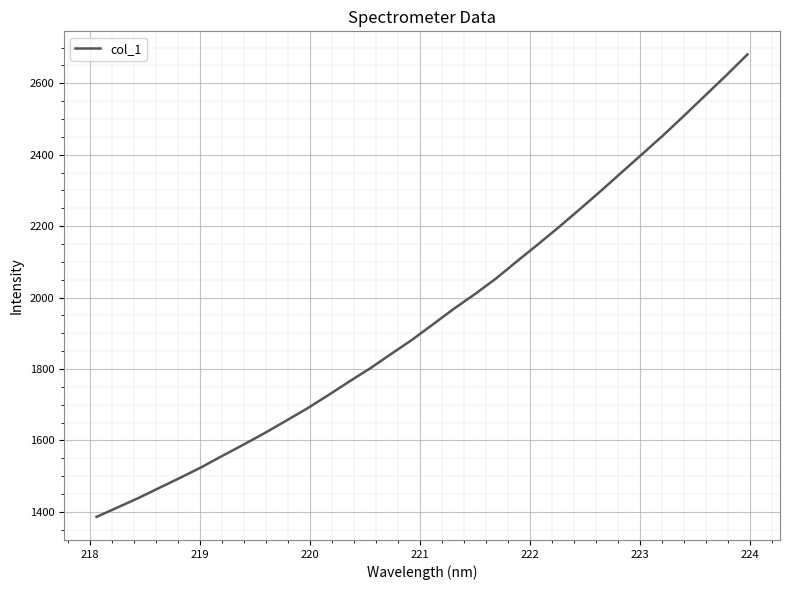

What is the greatest value displayed?

2680.7